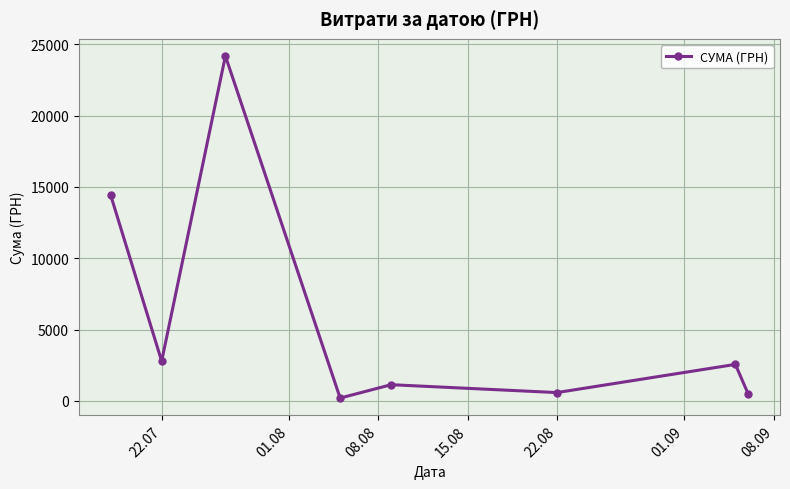

What is the difference between the maximum and minimum values?

23975.5